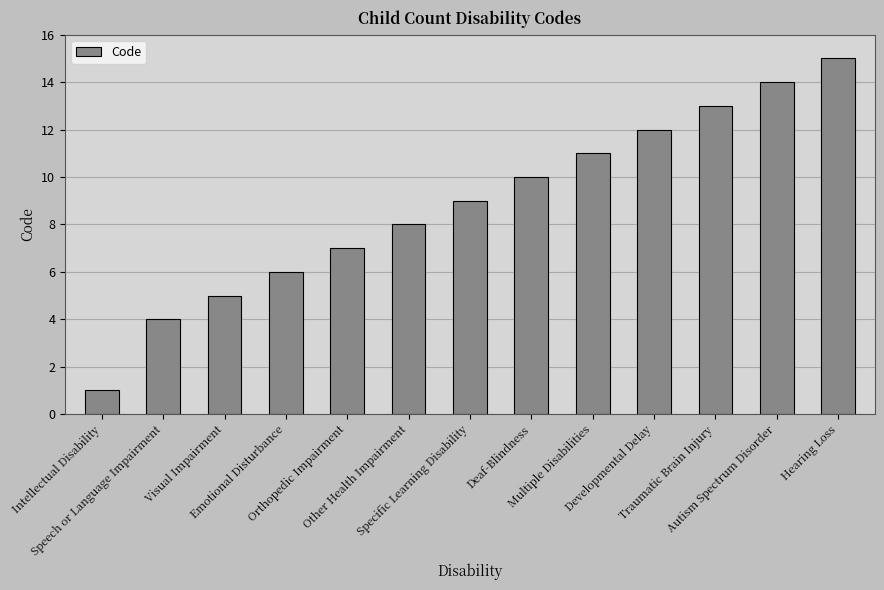

Is it true that the value at Orthopedic Impairment is 9?

False